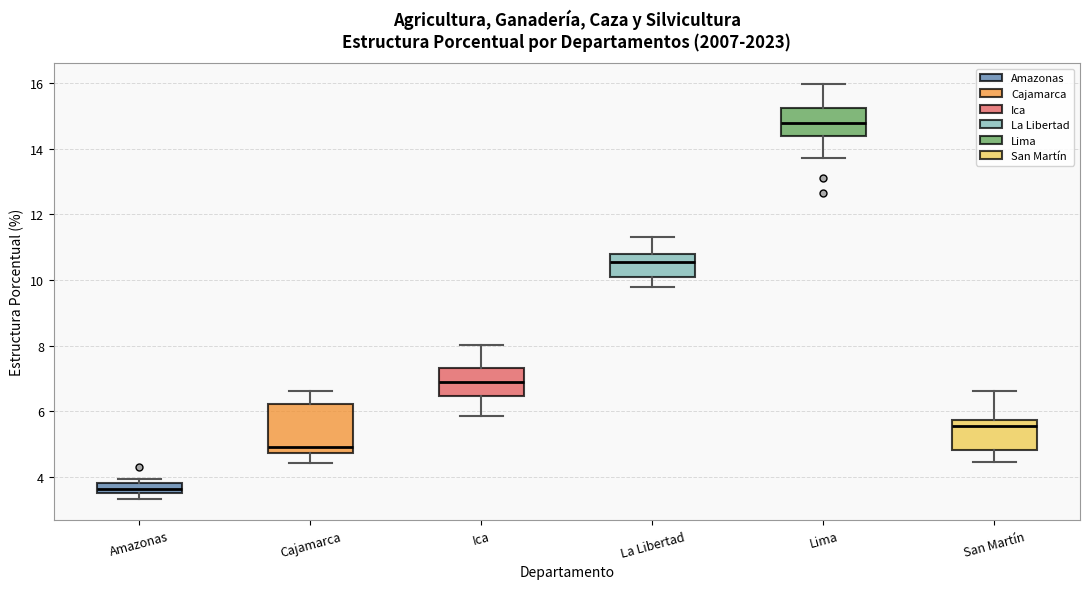

Reading left to right, read every box against the y-axis: the position of its median line, the range the box covers, and the ends of its whiskers. The values are not printed on the chart, so give them approximately, as read against the axis.

Amazonas: median 3.6 (inside the box), box 3.6 to 3.8, whiskers 3.4 to 4.0
Cajamarca: median 4.8 (just above the box's lower edge), box 4.8 to 6.2, whiskers 4.4 to 6.6
Ica: median 6.8, box 6.4 to 7.4, whiskers 5.8 to 8.0
La Libertad: median 10.6, box 10.0 to 10.8, whiskers 9.8 to 11.4
Lima: median 14.8, box 14.4 to 15.2, whiskers 13.8 to 16.0
San Martín: median 5.6, box 4.8 to 5.8, whiskers 4.4 to 6.6